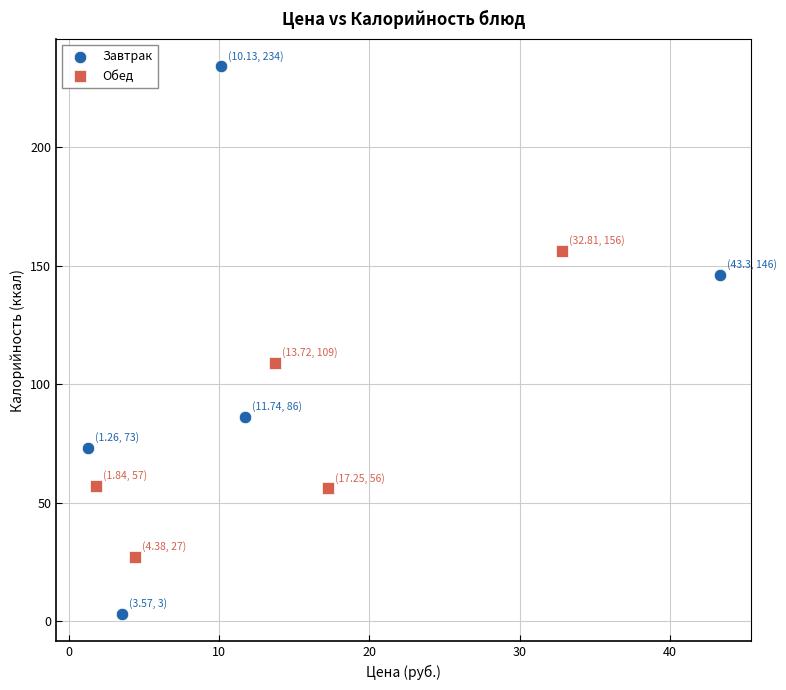

Which series reaches the minimum Y coordinate?

Завтрак